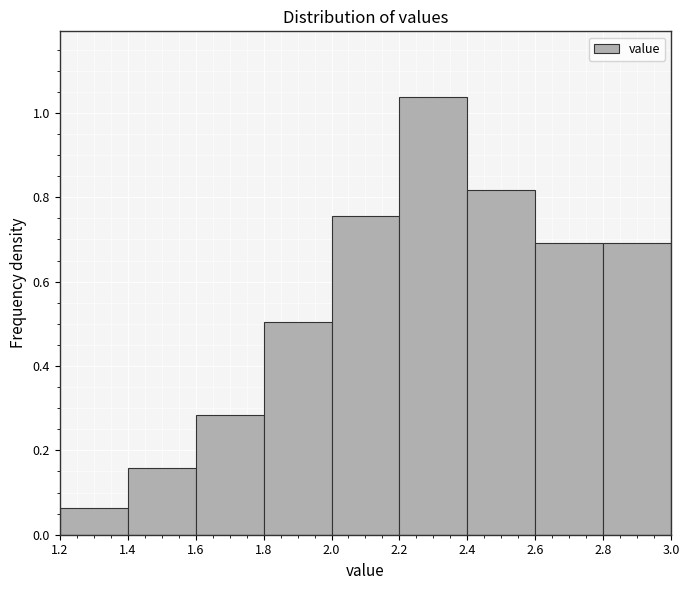

Reading left to right, list every bar in this chart as the range it spans on the x-axis followed by its height. The values are not printed on the chart, so give them approximately, as read against the axis.

1.2 to 1.4: 0.06
1.4 to 1.6: 0.16
1.6 to 1.8: 0.28
1.8 to 2.0: 0.50
2.0 to 2.2: 0.76
2.2 to 2.4: 1.04
2.4 to 2.6: 0.82
2.6 to 2.8: 0.70
2.8 to 3.0: 0.70